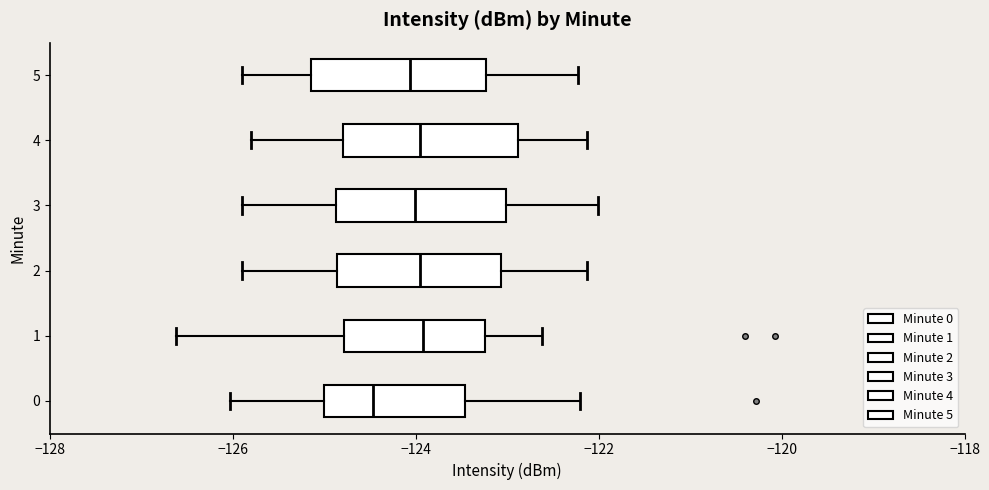

Where is the left edge of the box at y = 4 on the x-axis? The values are not printed on the chart, so give them approximately, as read against the axis.

-124.8